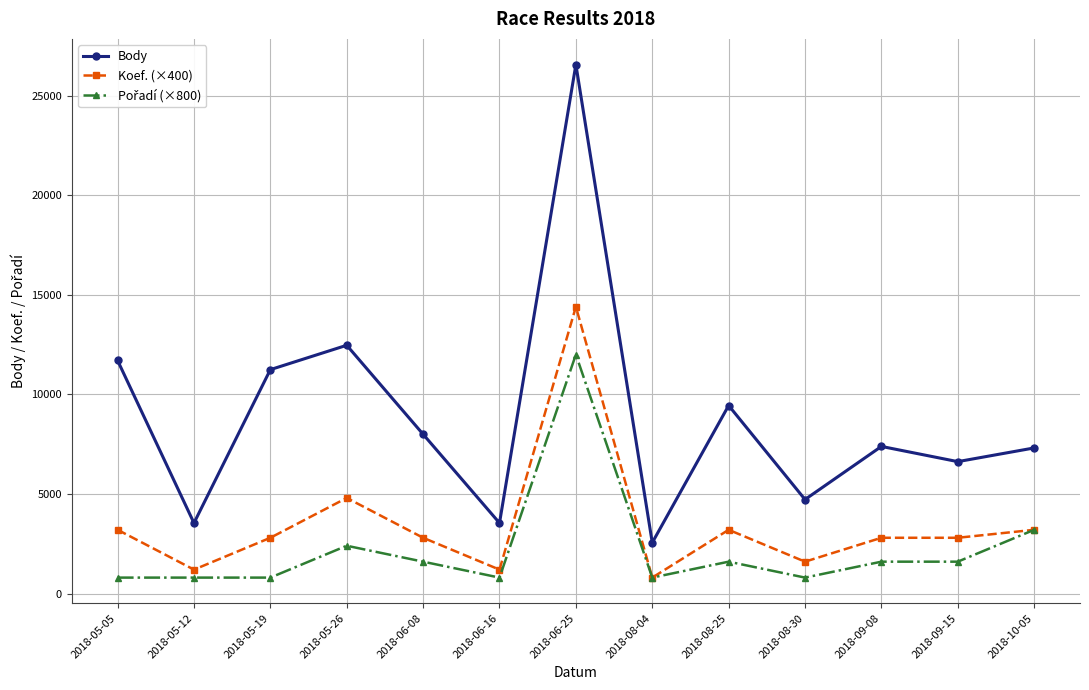

The Koef. (×400) series shows 2800 at 2018-06-08. True or false?

True